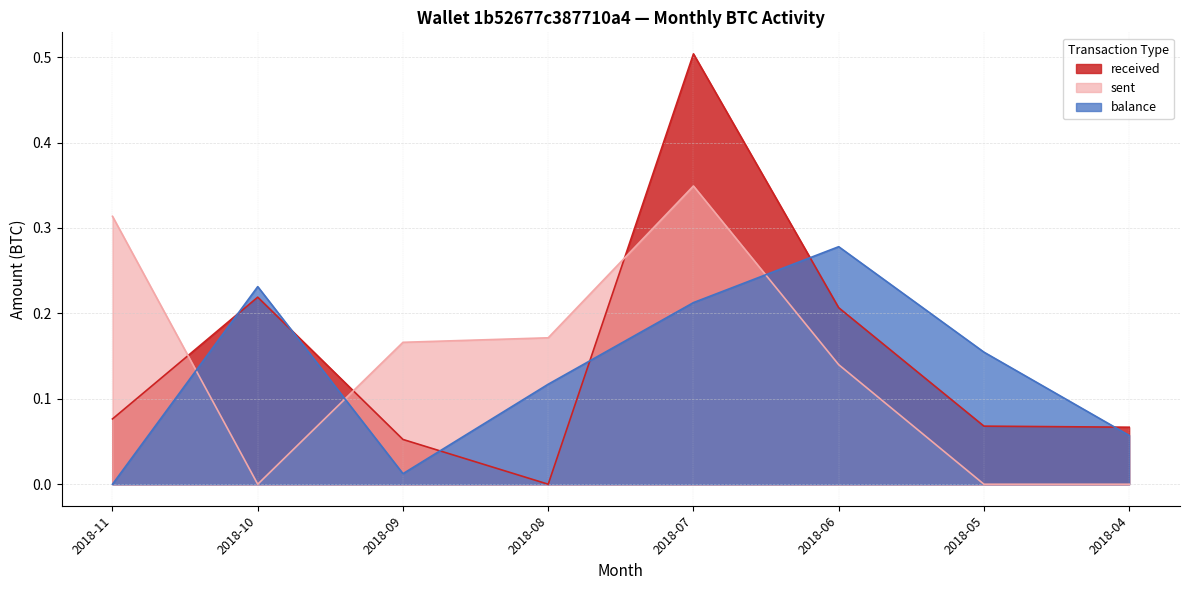

Rank the series by their maximum value, from lowest to highest.

balance, sent, received